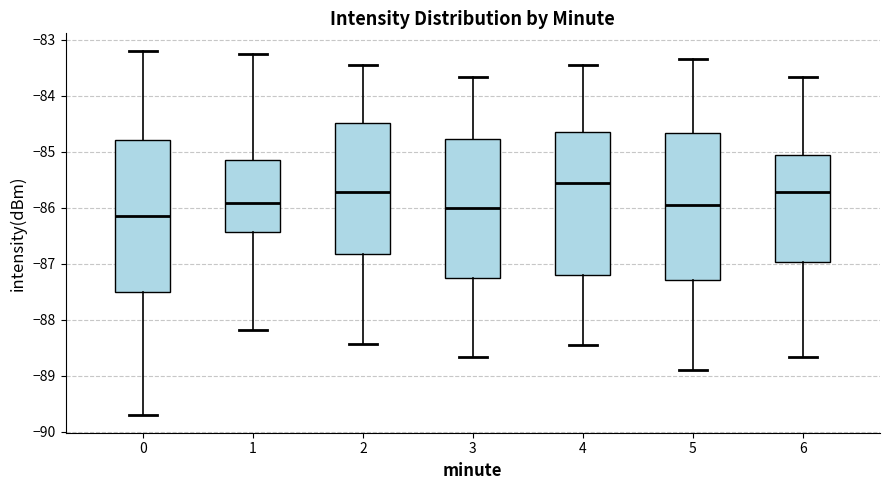

Reading left to right, transcribe this box plot: for each box, give where its median line is, the range the box spans, and where its two whiskers end, as read against the y-axis. The values are not printed on the chart, so give them approximately, as read against the axis.

0: median -86.2, box -87.5 to -84.8, whiskers -89.7 to -83.2
1: median -85.9, box -86.4 to -85.2, whiskers -88.2 to -83.2
2: median -85.7, box -86.8 to -84.5, whiskers -88.4 to -83.4
3: median -86.0, box -87.3 to -84.8, whiskers -88.7 to -83.7
4: median -85.6, box -87.2 to -84.6, whiskers -88.4 to -83.4
5: median -85.9, box -87.3 to -84.7, whiskers -88.9 to -83.3
6: median -85.7, box -87.0 to -85.1, whiskers -88.7 to -83.7